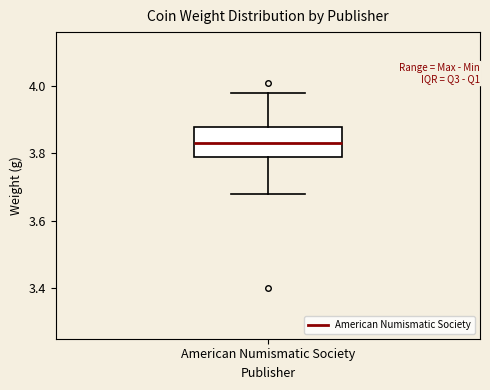

Where is the lower edge of the box for American Numismatic Society on the y-axis? The values are not printed on the chart, so give them approximately, as read against the axis.

3.80